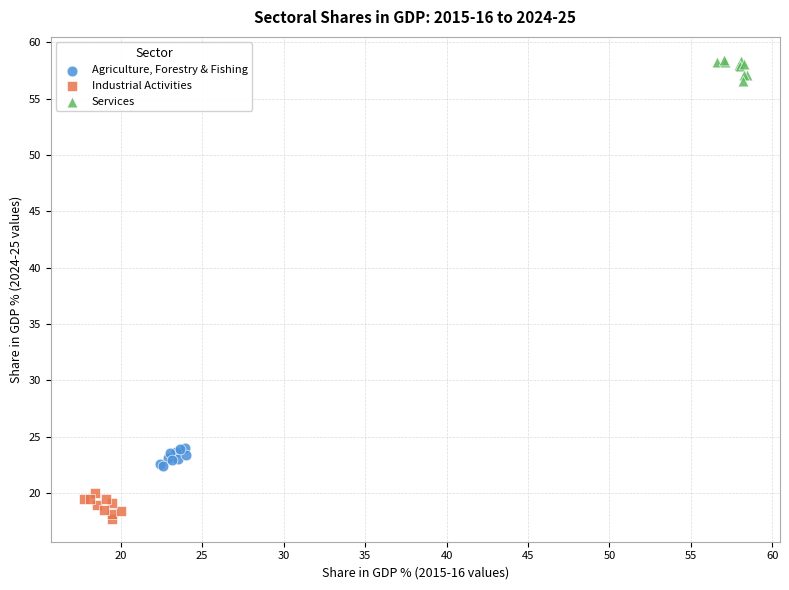

What are all the series names shown in the legend?

Agriculture, Forestry & Fishing, Industrial Activities, Services